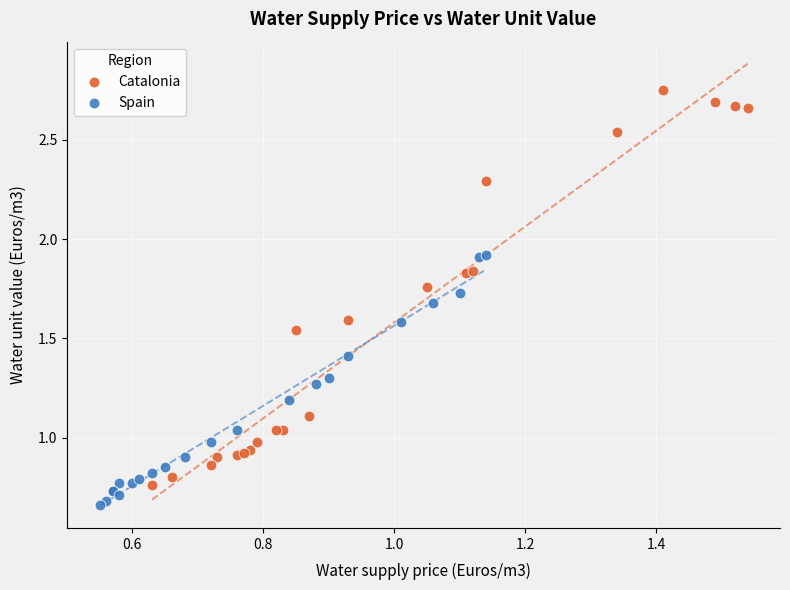

Which series reaches the maximum Y coordinate?

Catalonia